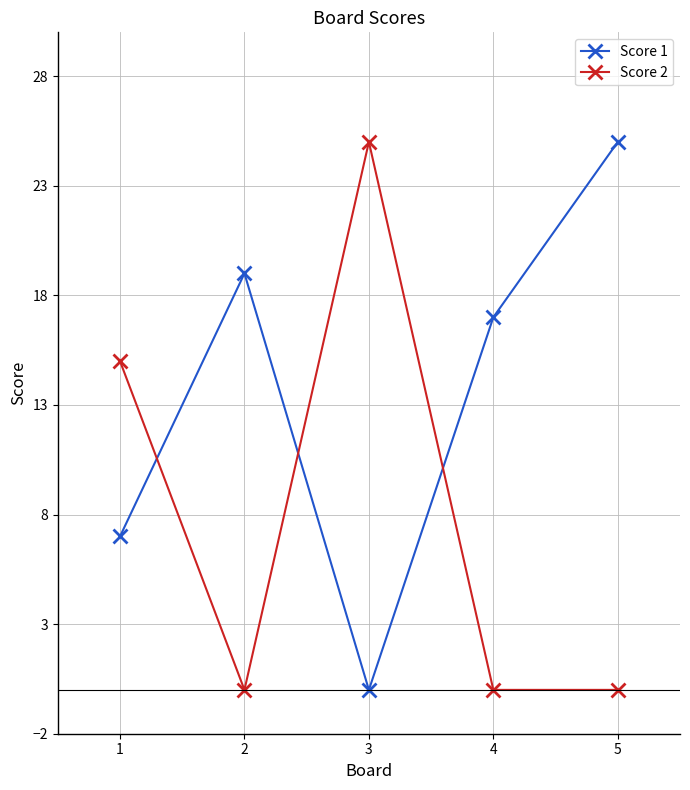

Which series has the largest total across all categories?

Score 1